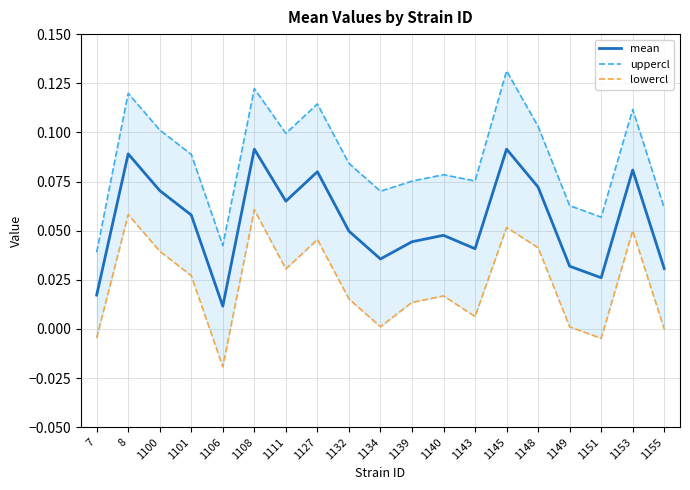

Rank the series by their maximum value, from lowest to highest.

lowercl, mean, uppercl